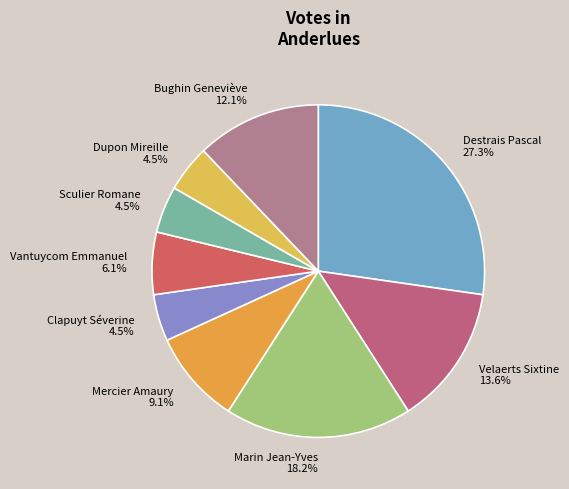

Combined, do Marin Jean-Yves and Vantuycom Emmanuel account for over 50%?

No